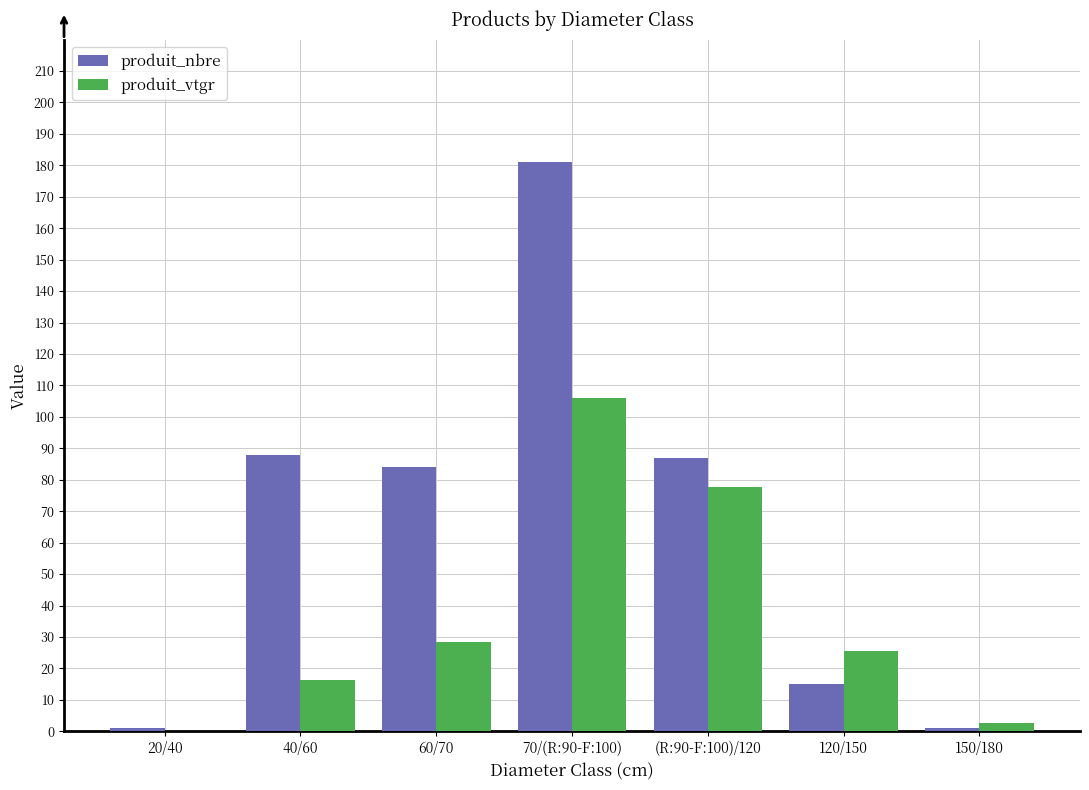

At which label does produit_nbre reach its peak?

70/(R:90-F:100)